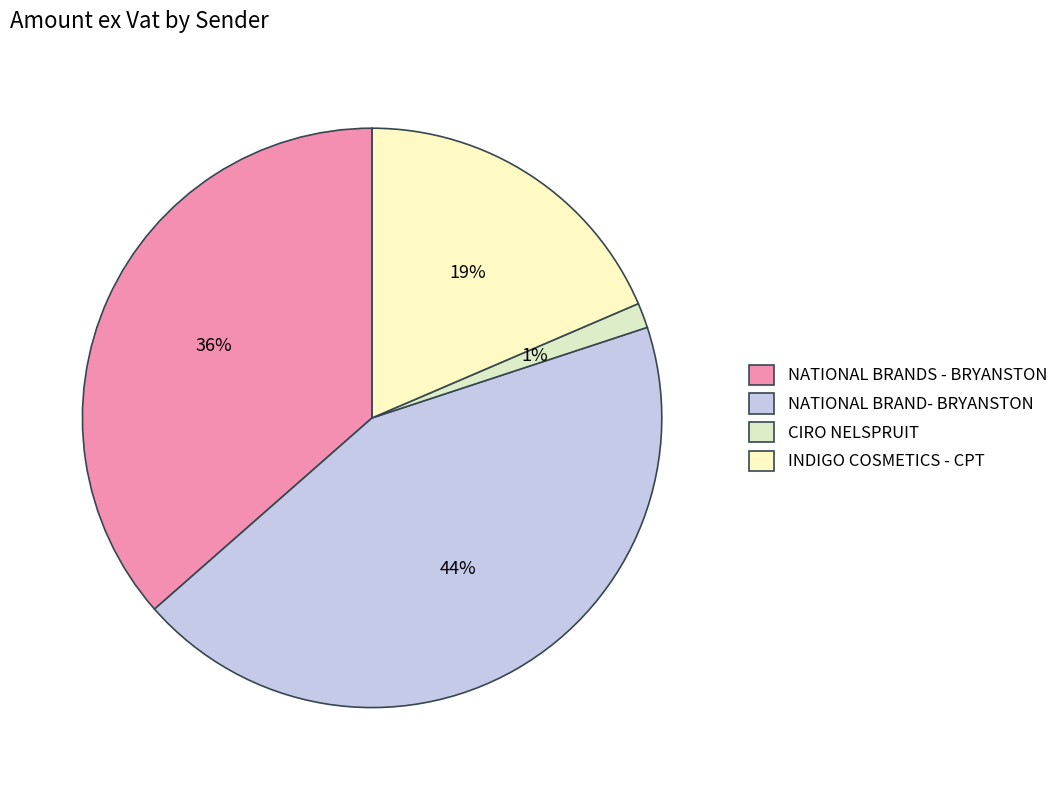

Is there any slice that represents more than half of the pie?

No